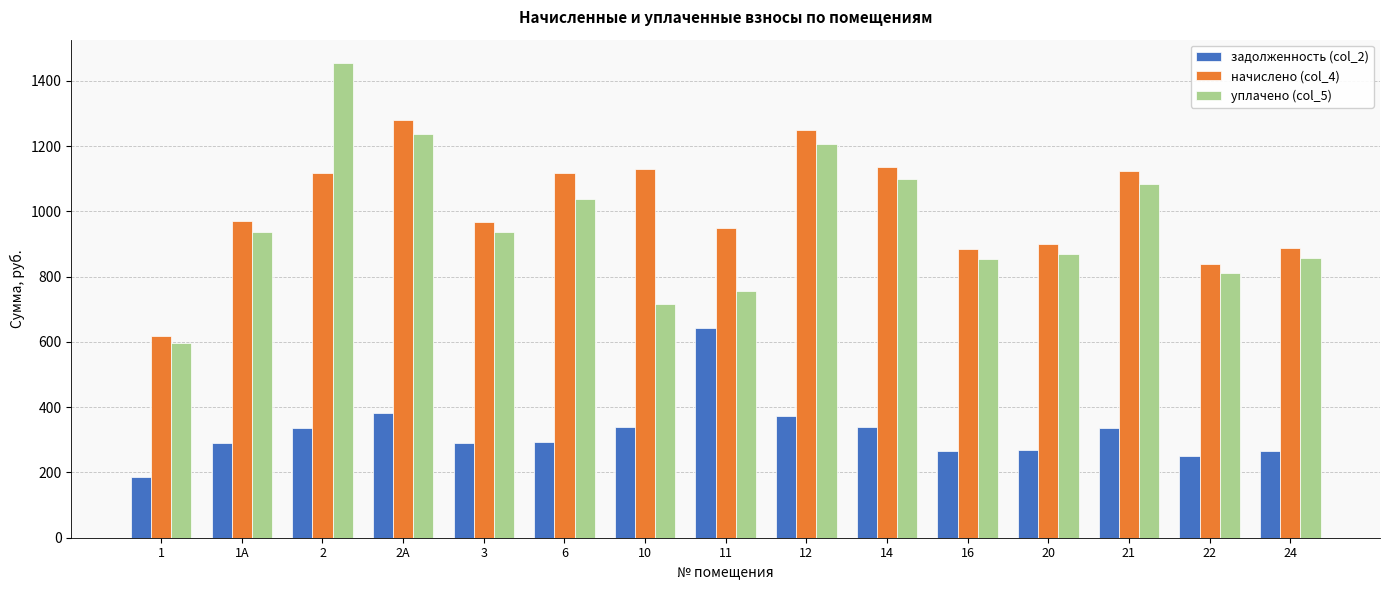

What are all the series names shown in the legend?

задолженность (col_2), начислено (col_4), уплачено (col_5)